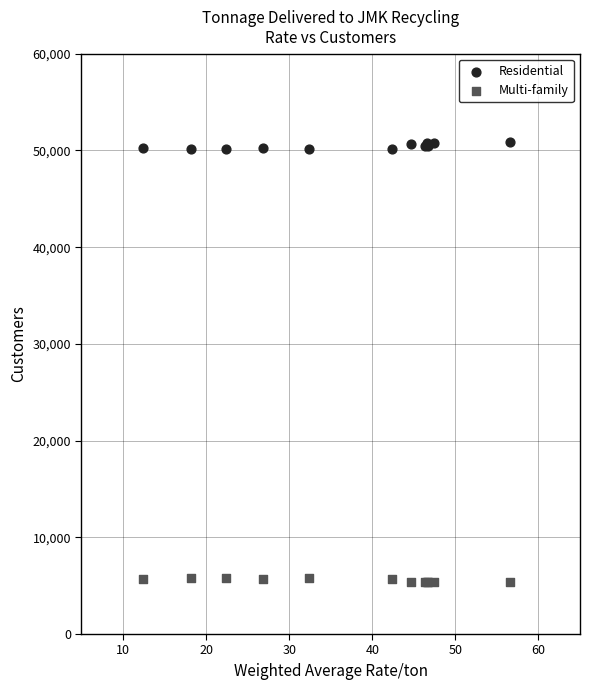

Which series reaches the minimum Y coordinate?

Multi-family